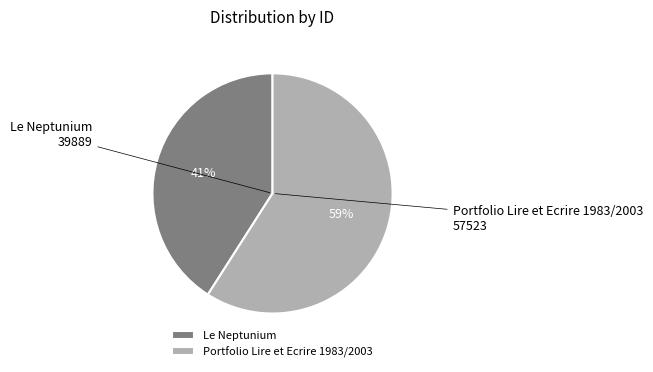

The Le Neptunium slice represents 54% of the pie. True or false?

False